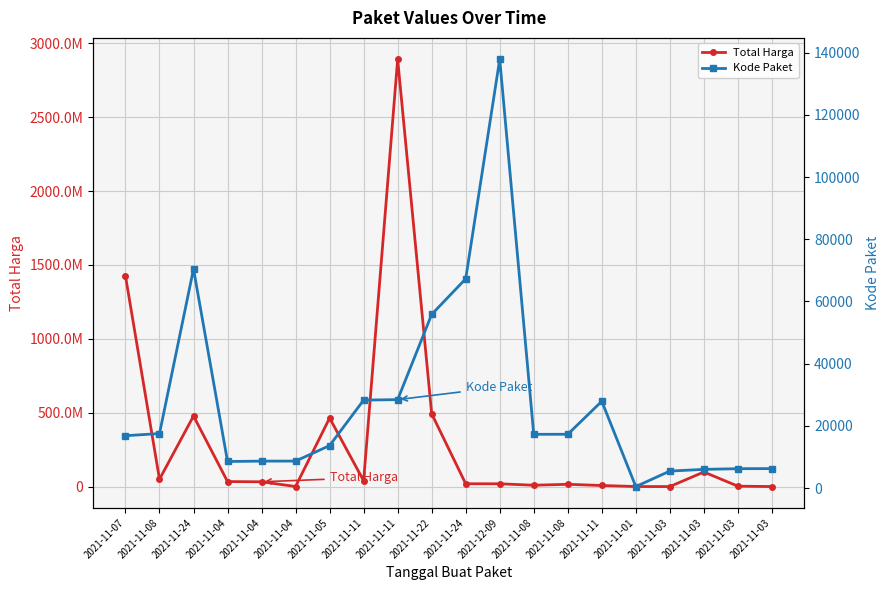

True or false: Total Harga and Kode Paket cross at least once.

False